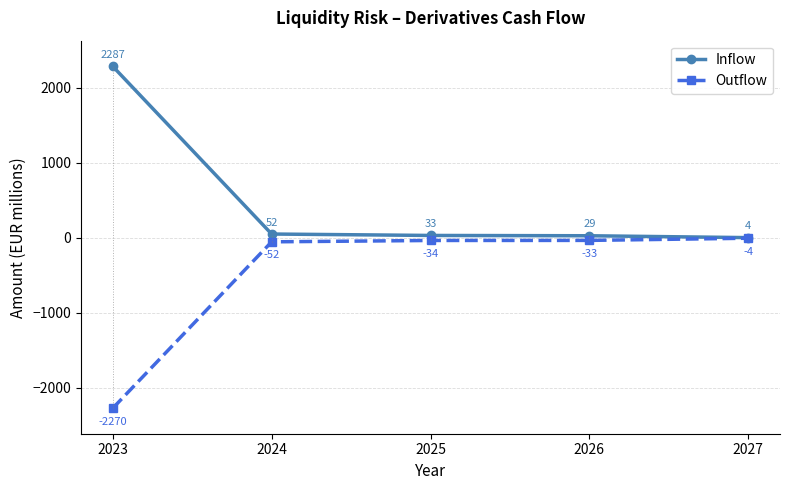

Is it true that Outflow equals -33 at 2026?

True